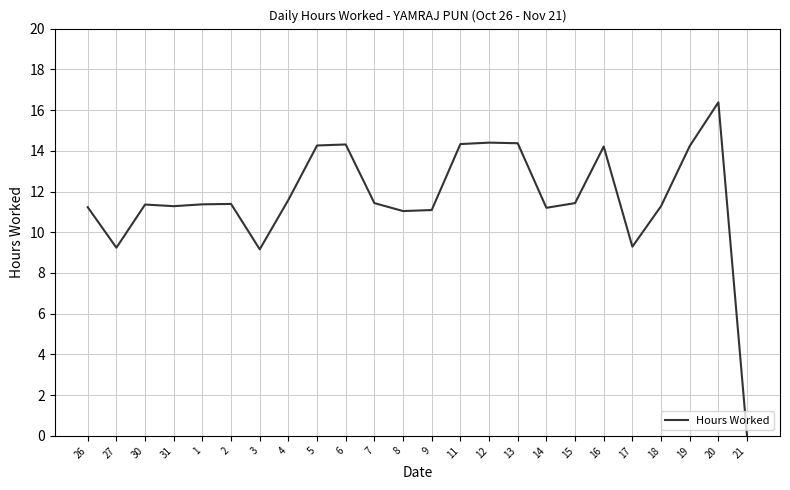

How many lines are shown in the chart?

1